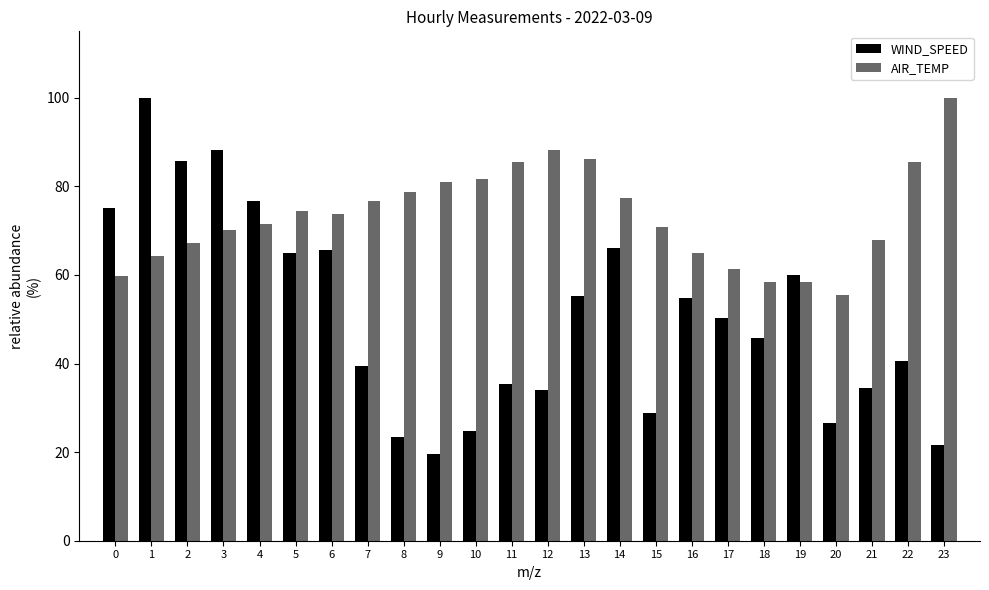

What is the sum of the AIR_TEMP values at 1 and 14?

141.6